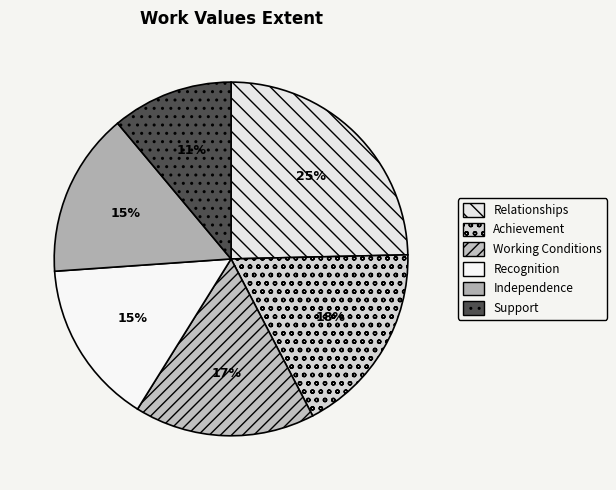

Count the number of slices in the pie.

6